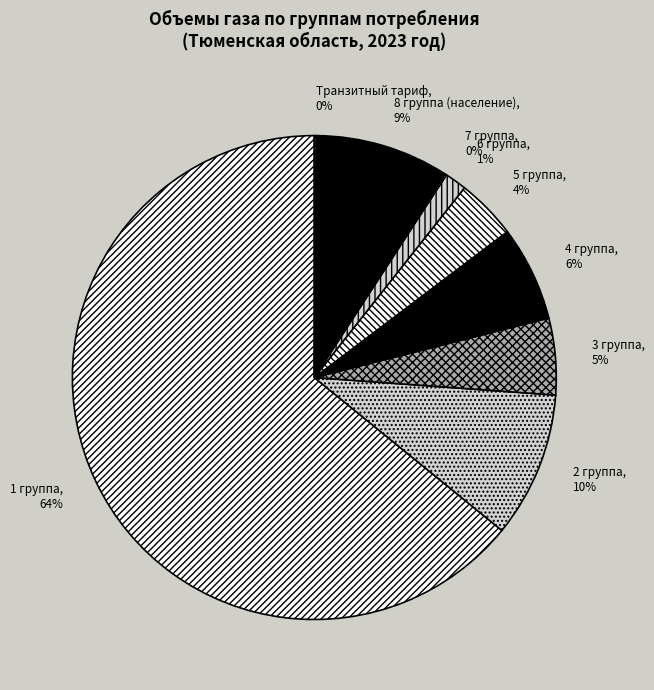

Which category accounts for the majority?

1 группа